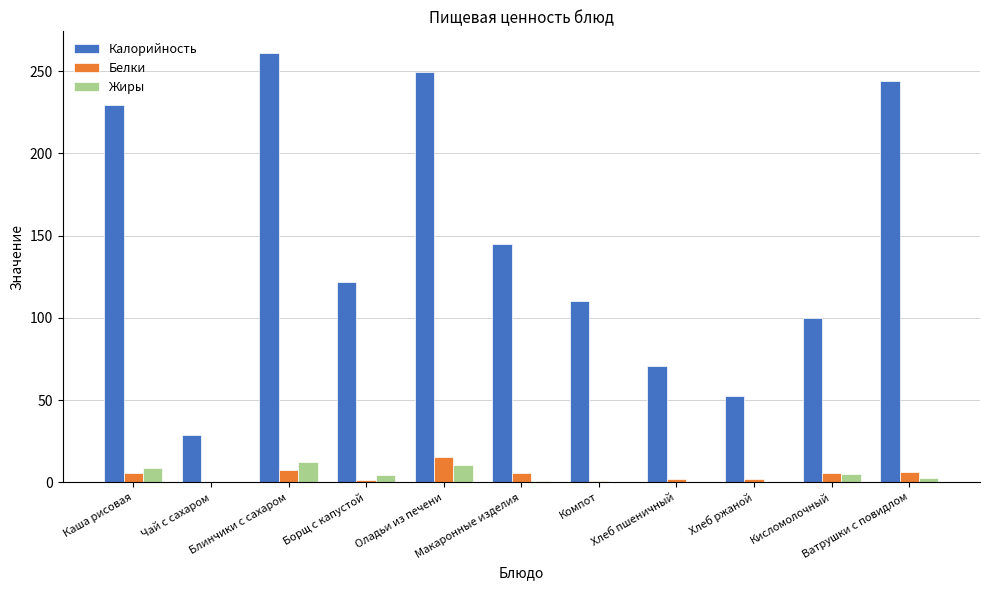

What is the highest value of the Жиры series?

12.4